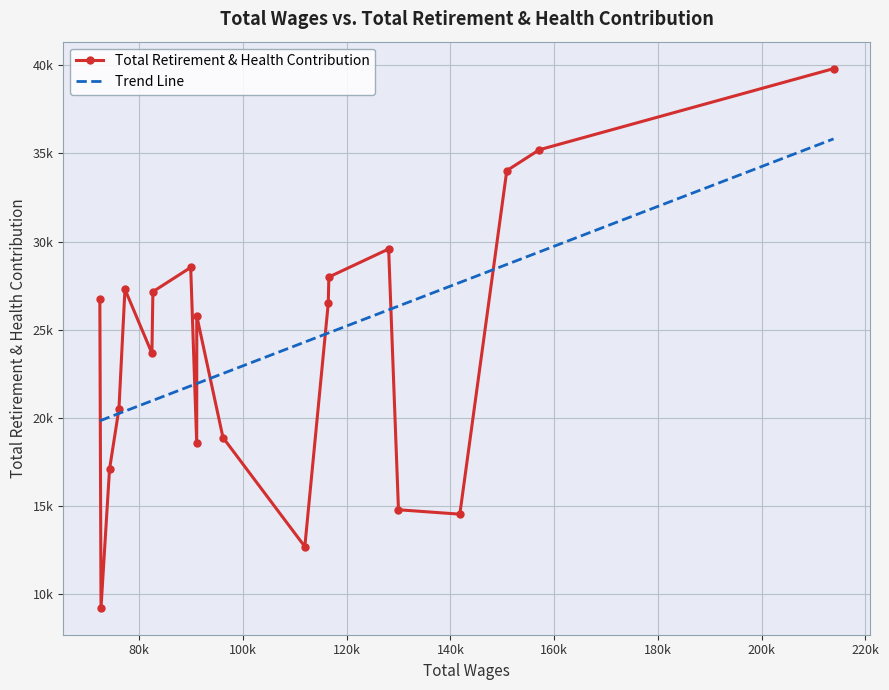

What is the minimum value shown in the chart?

9211